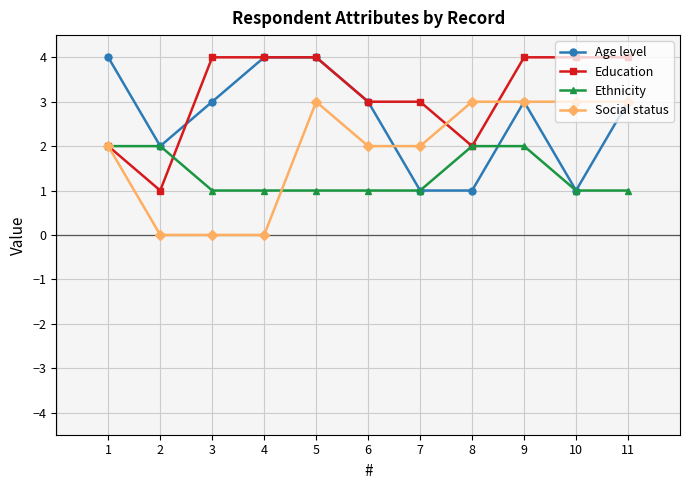

Between 4 and 11, which series saw the biggest shift?

Social status